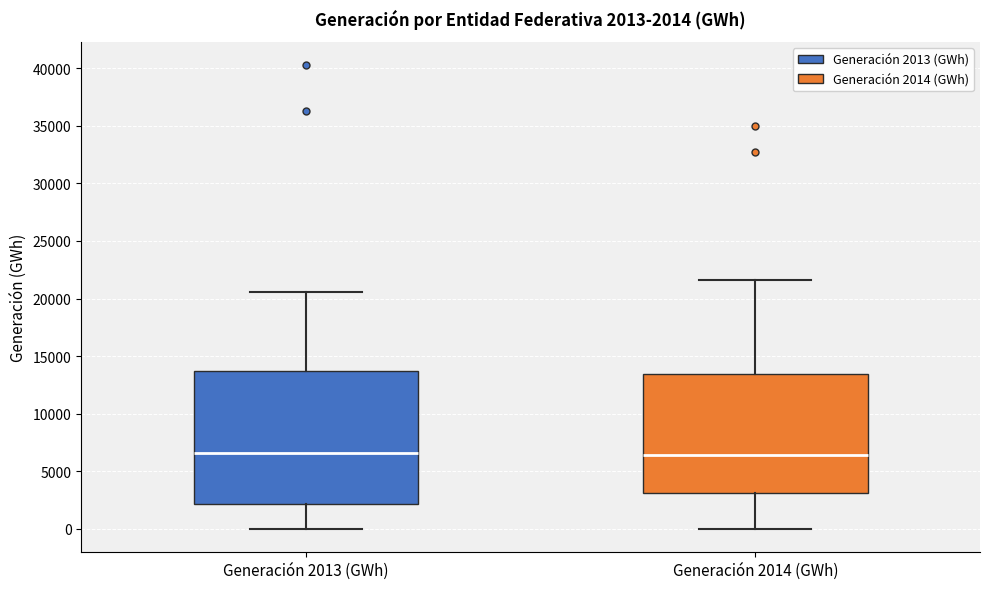

Which box is the tallest, from its lower edge to its upper edge?

Generación 2013 (GWh)